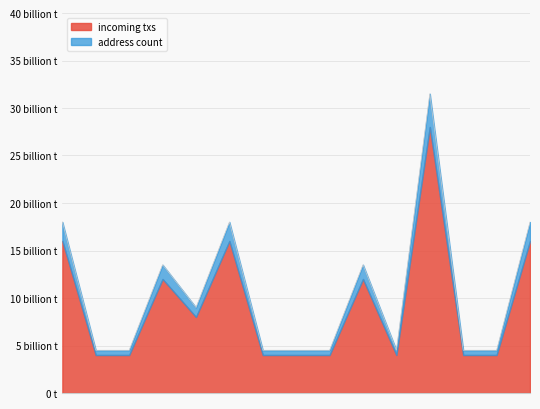

What is the sum of all values?

157500000000